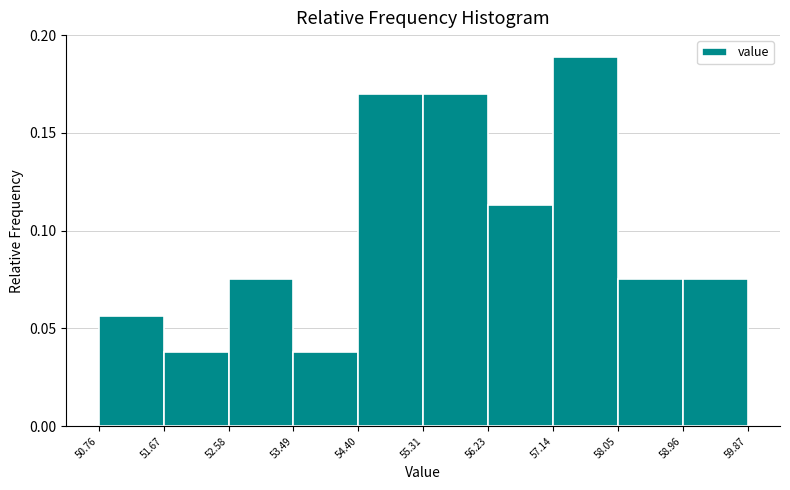

Reading left to right, transcribe this chart: for each bar, give the range it covers on the x-axis and its height. The values are not printed on the chart, so give them approximately, as read against the axis.

50.76 to 51.67: 0.055
51.67 to 52.58: 0.040
52.58 to 53.49: 0.075
53.49 to 54.40: 0.040
54.40 to 55.31: 0.170
55.31 to 56.23: 0.170
56.23 to 57.14: 0.115
57.14 to 58.05: 0.190
58.05 to 58.96: 0.075
58.96 to 59.87: 0.075